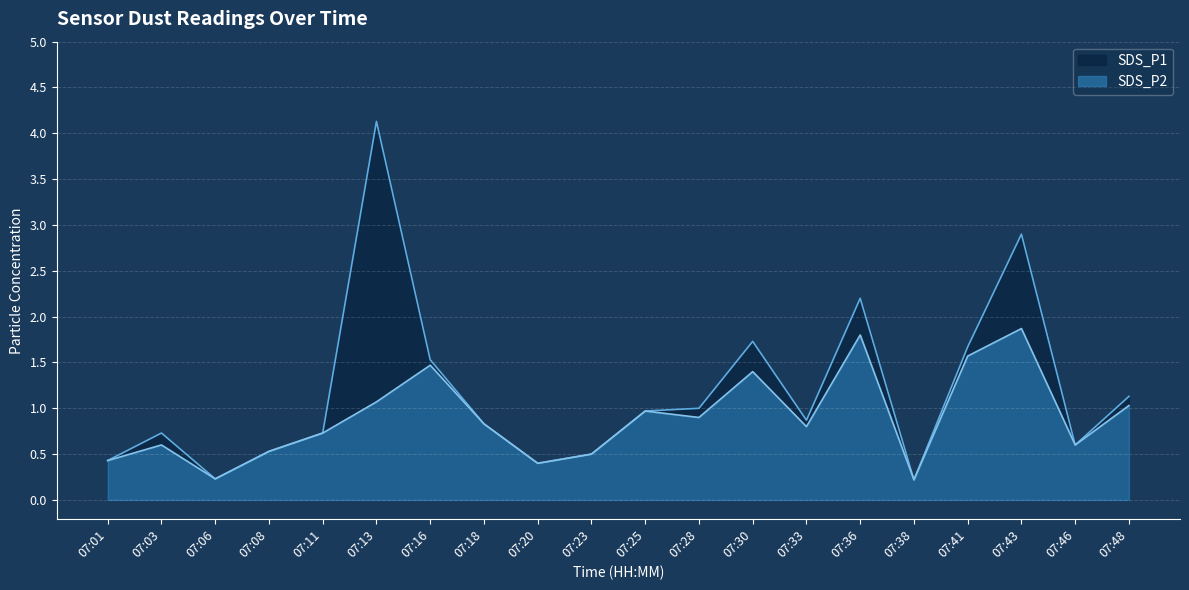

What is the approximate value of SDS_P1 at 07:11?

0.7